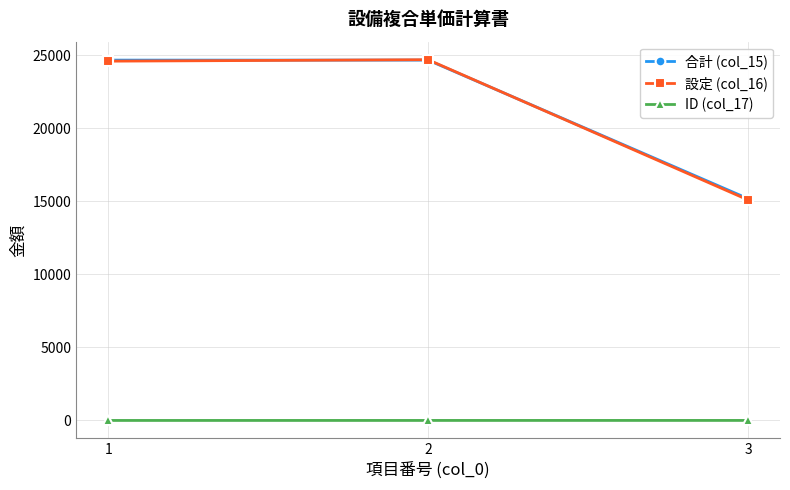

Where is 設定 (col_16) nearest to the value 19900?

1